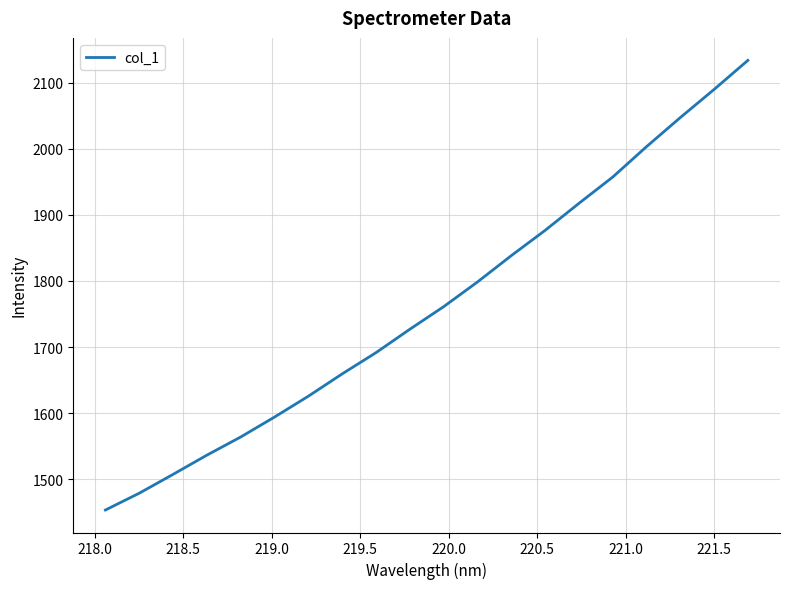

Reading left to right, list all the values displayed in this chart.

1453.5	1478.9	1507.4	1536.5	1564.0	1594.2	1625.7	1659.5	1691.6	1727.0	1761.1	1798.5	1838.3	1876.5	1917.4	1957.1	2003.1	2047.1	2089.7	2133.6